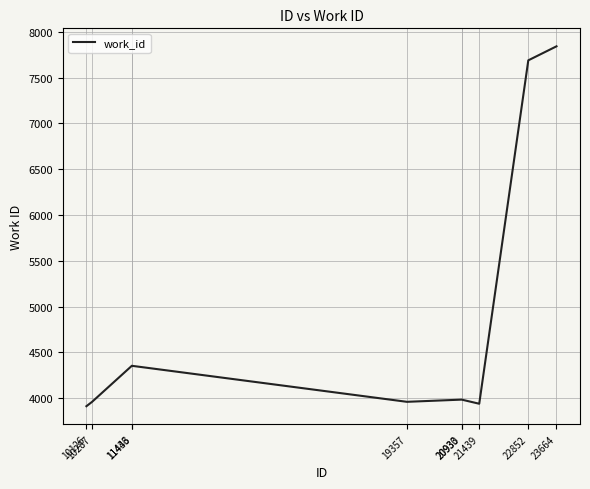

What value does the data have at 21439, to the nearest 50?

3950